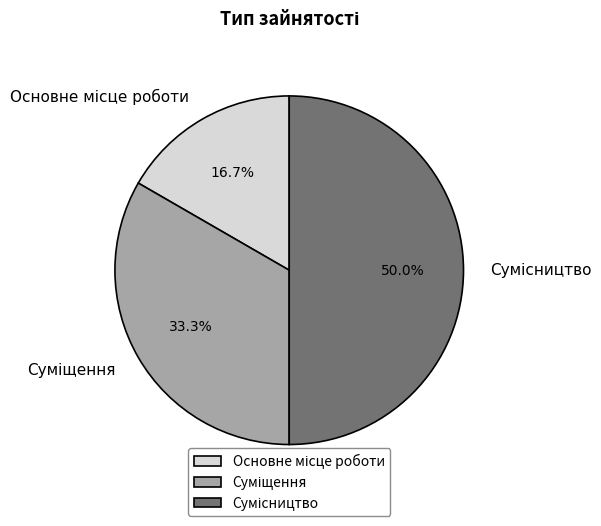

How many slices are in this pie chart?

3